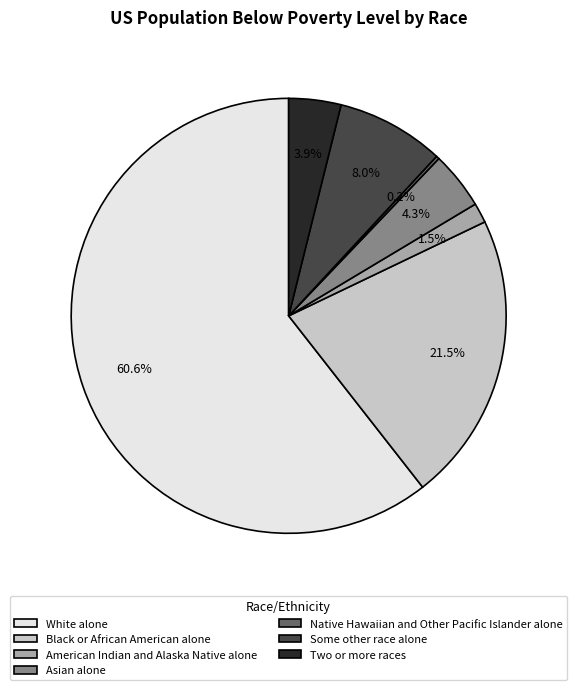

True or false: Some other race alone accounts for 8% of the total.

True